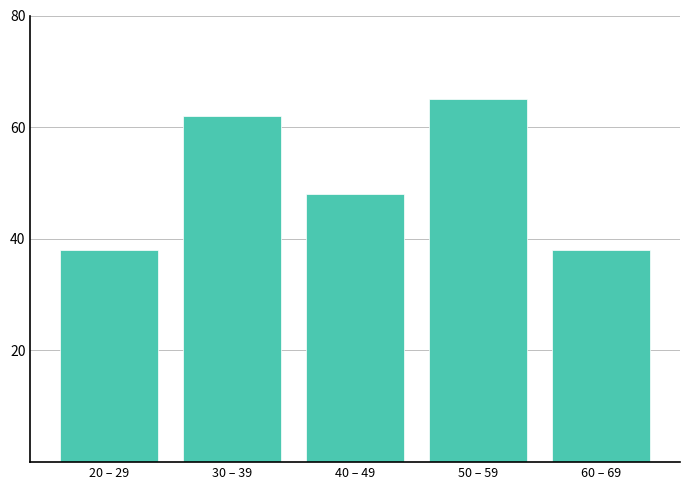

Reading right to left, what are all the values shown in this chart?

60 – 69=38	50 – 59=65	40 – 49=48	30 – 39=62	20 – 29=38